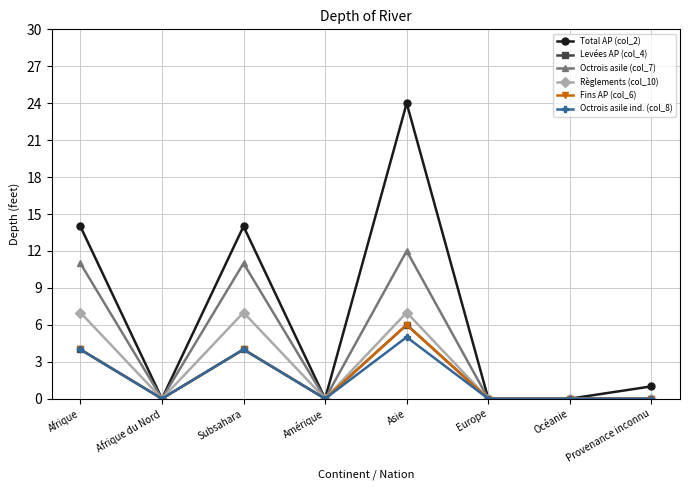

Is this an area chart (filled region under the line)?

No